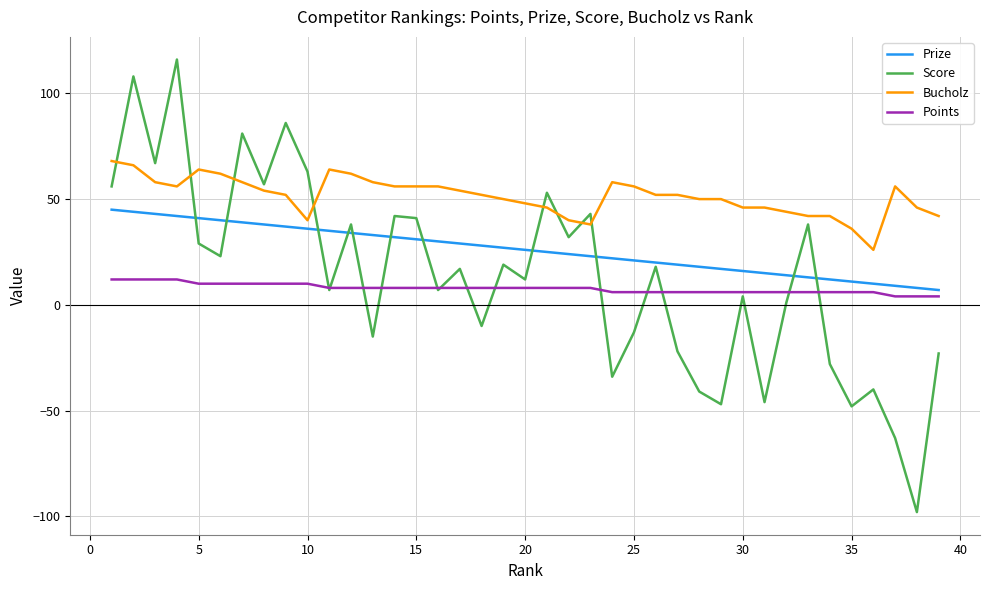

What is the minimum value for Bucholz?

26